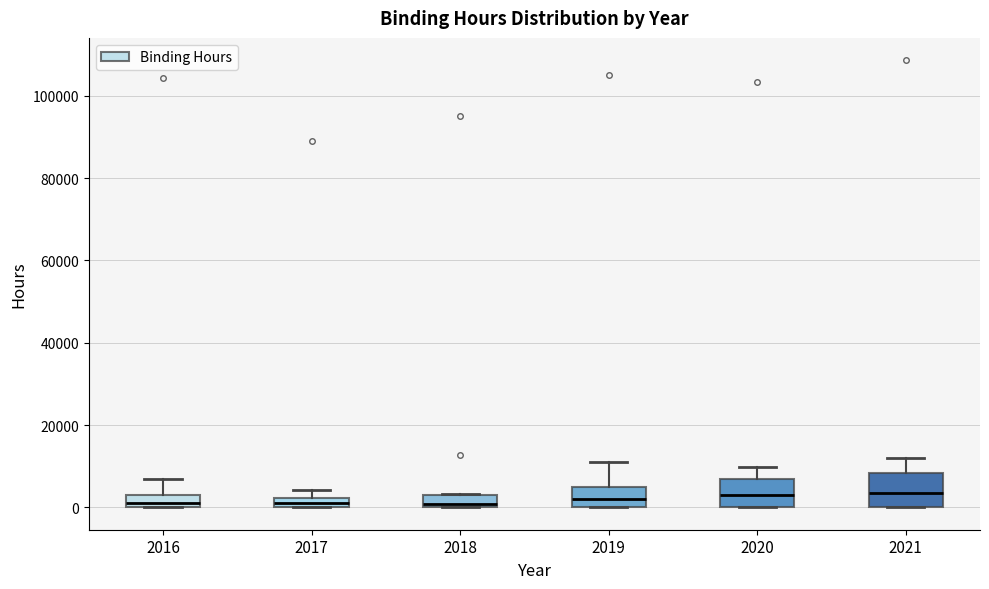

Where does the upper whisker of the box at x = 2020 end on the y-axis? The values are not printed on the chart, so give them approximately, as read against the axis.

10000